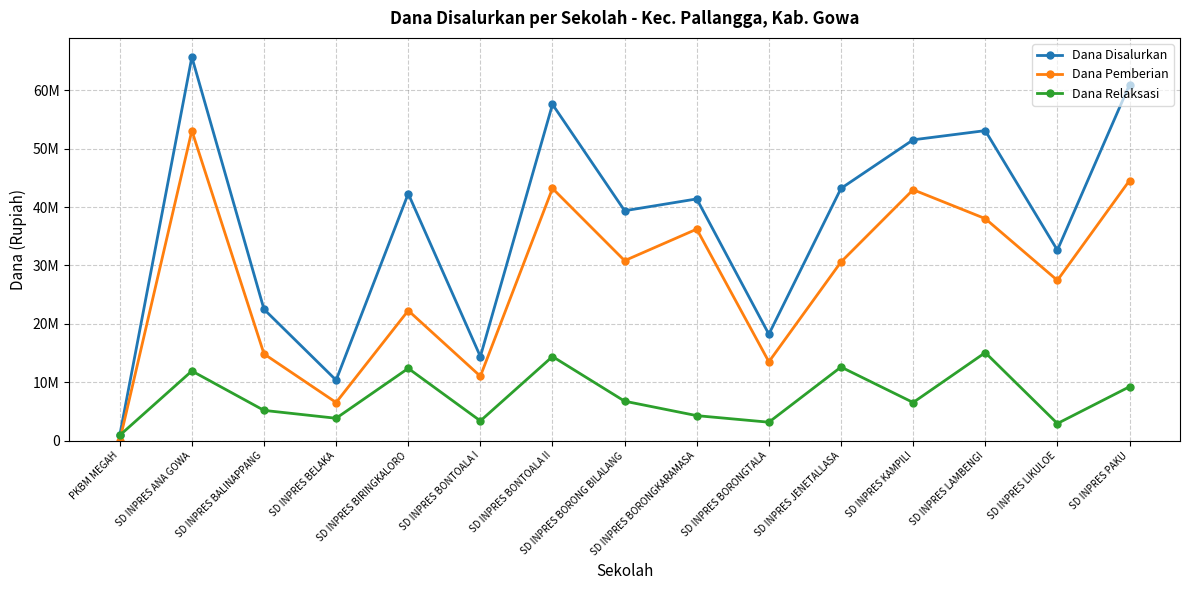

At how many categories does at least one series exceed 11012432?

13